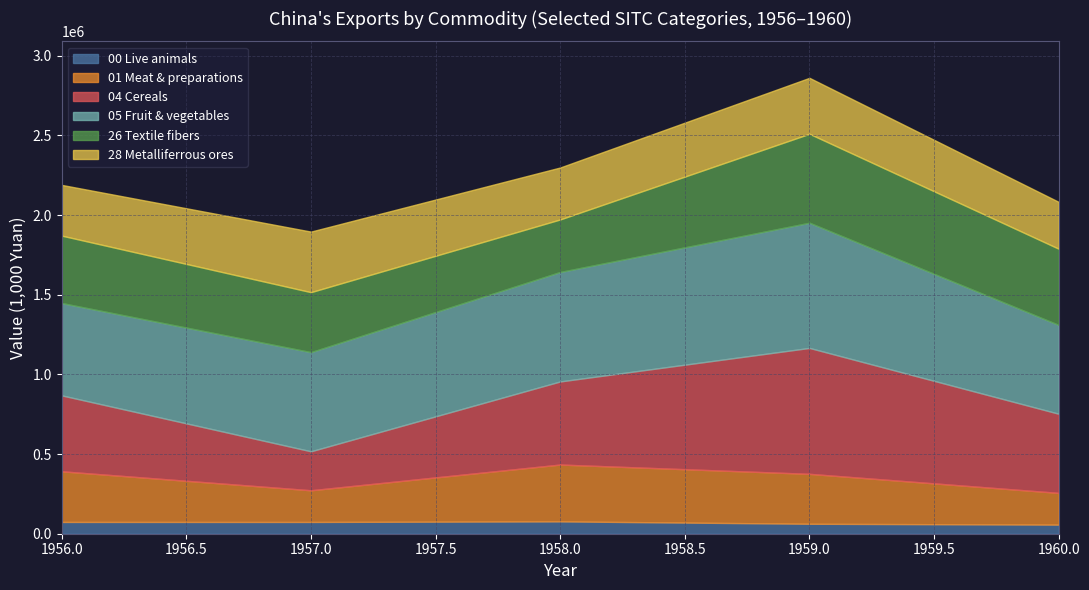

True or false: 05 Fruit and vegetables has a value of 557352.7 at 1960.

True